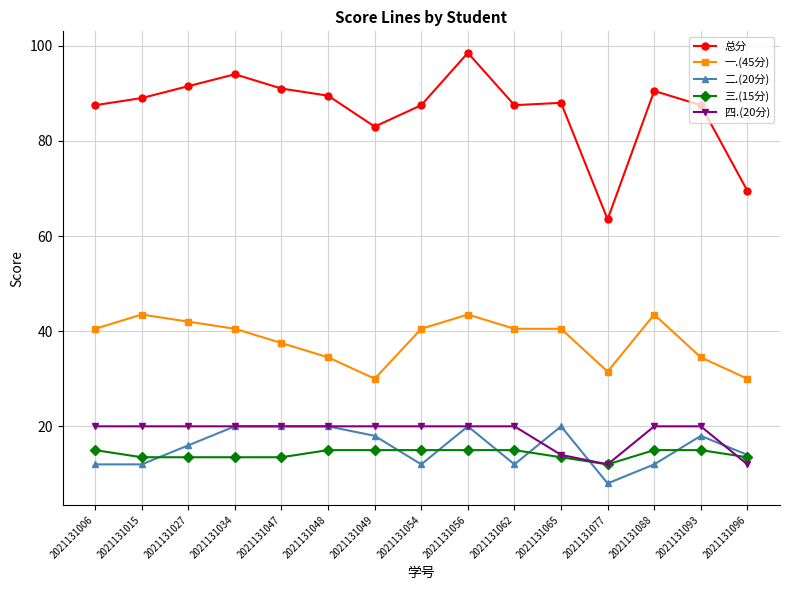

What is the minimum value for 四.(20分)?

12.0